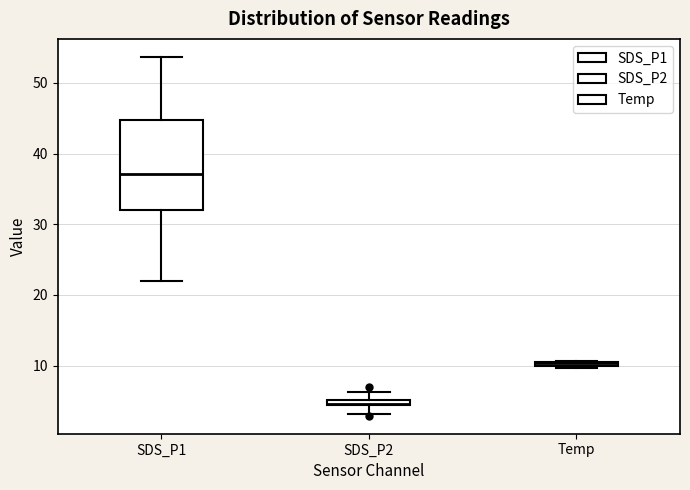

Where is the upper edge of the box for Temp on the y-axis? The values are not printed on the chart, so give them approximately, as read against the axis.

11